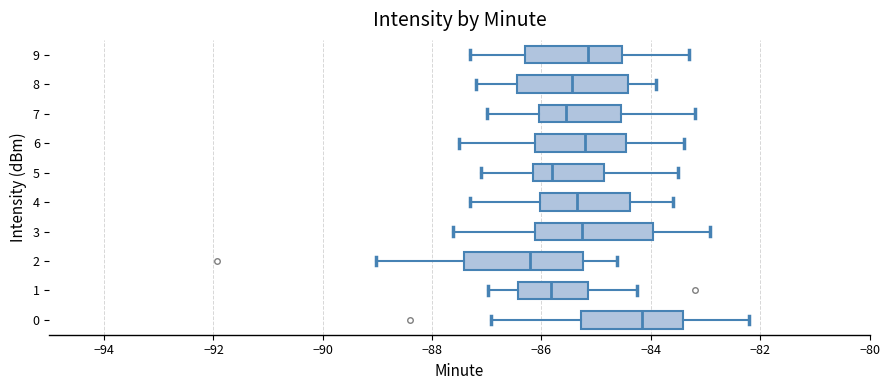

Which box has the furthest to the right median line?

0